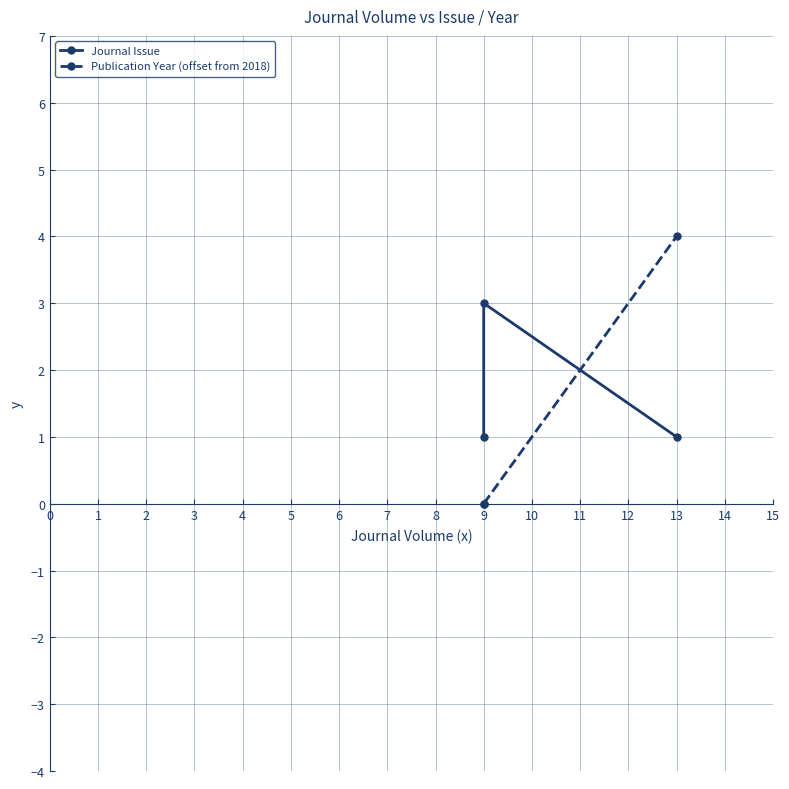

How many categories are shown in the chart?

3